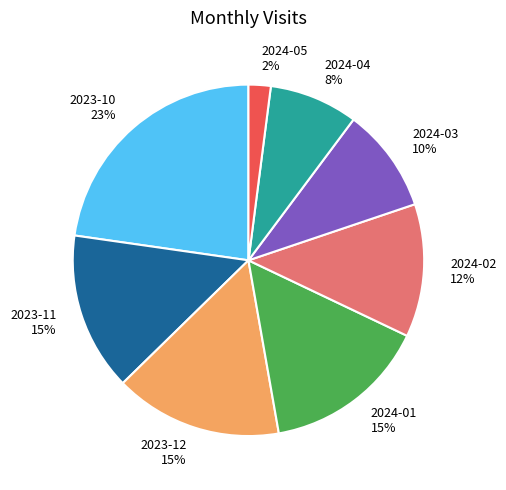

How many slices are in this pie chart?

8